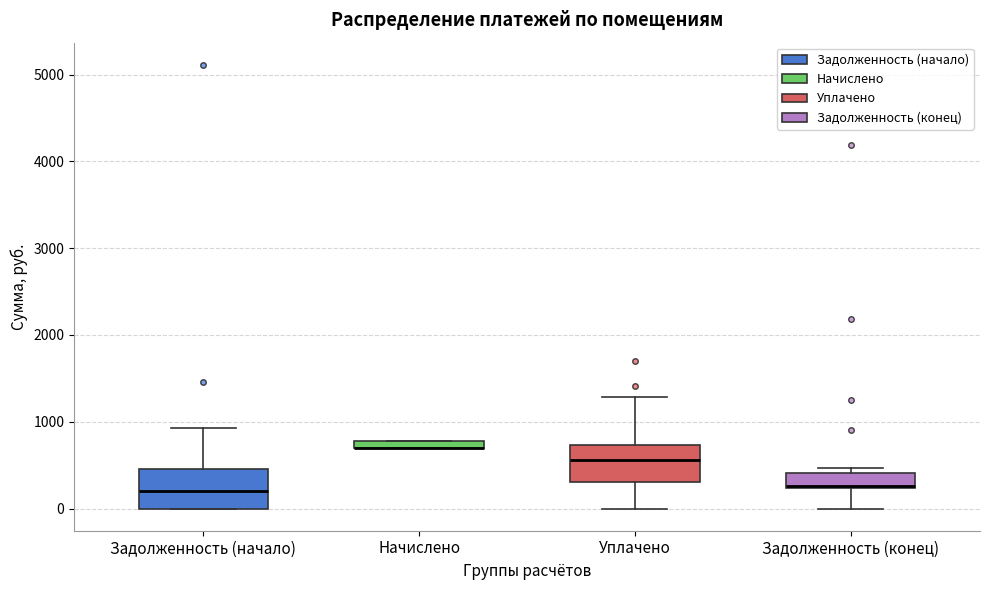

Where is the upper edge of the box for Задолженность (начало) on the y-axis? The values are not printed on the chart, so give them approximately, as read against the axis.

500